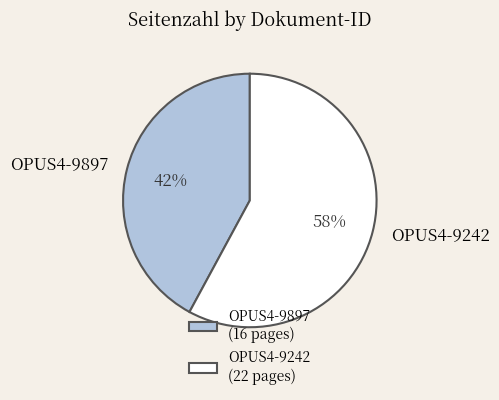

What is the majority slice?

OPUS4-9242